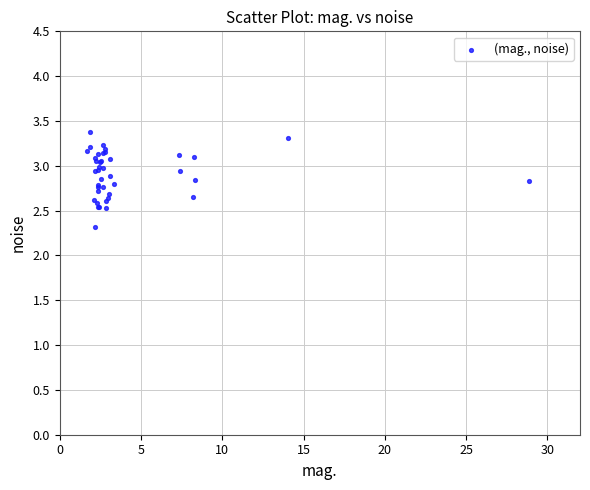

What Y value in the scatter plot is closest to 2?

2.3